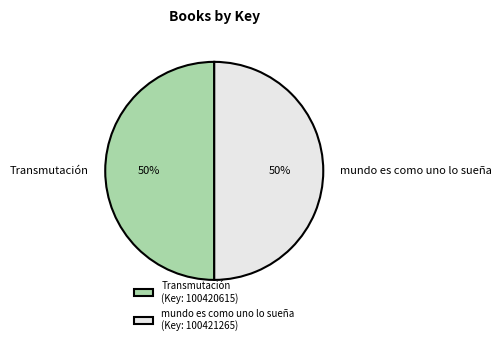

How many segments does this pie chart have?

2